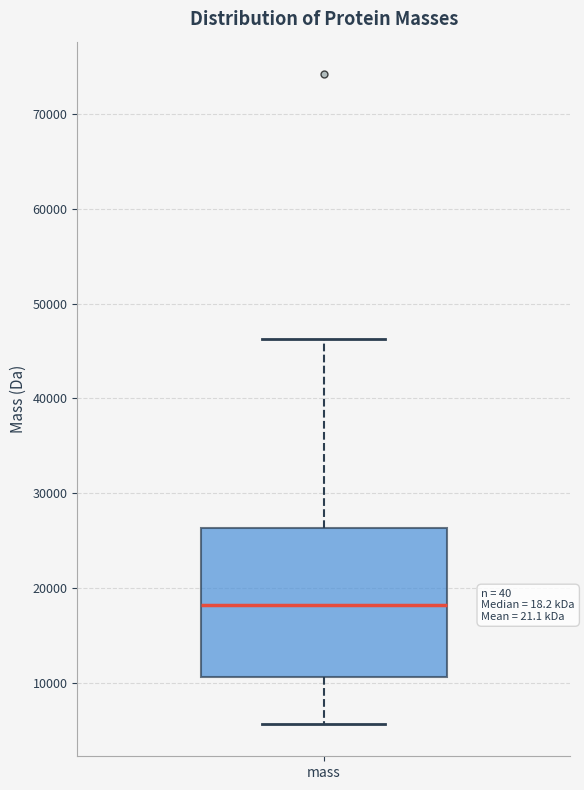

Transcribe this box plot: give where the median line is, the range the box spans, and where the two whiskers end, as read against the y-axis. The values are not printed on the chart, so give them approximately, as read against the axis.

median 18000, box 11000 to 26000, whiskers 6000 to 46000